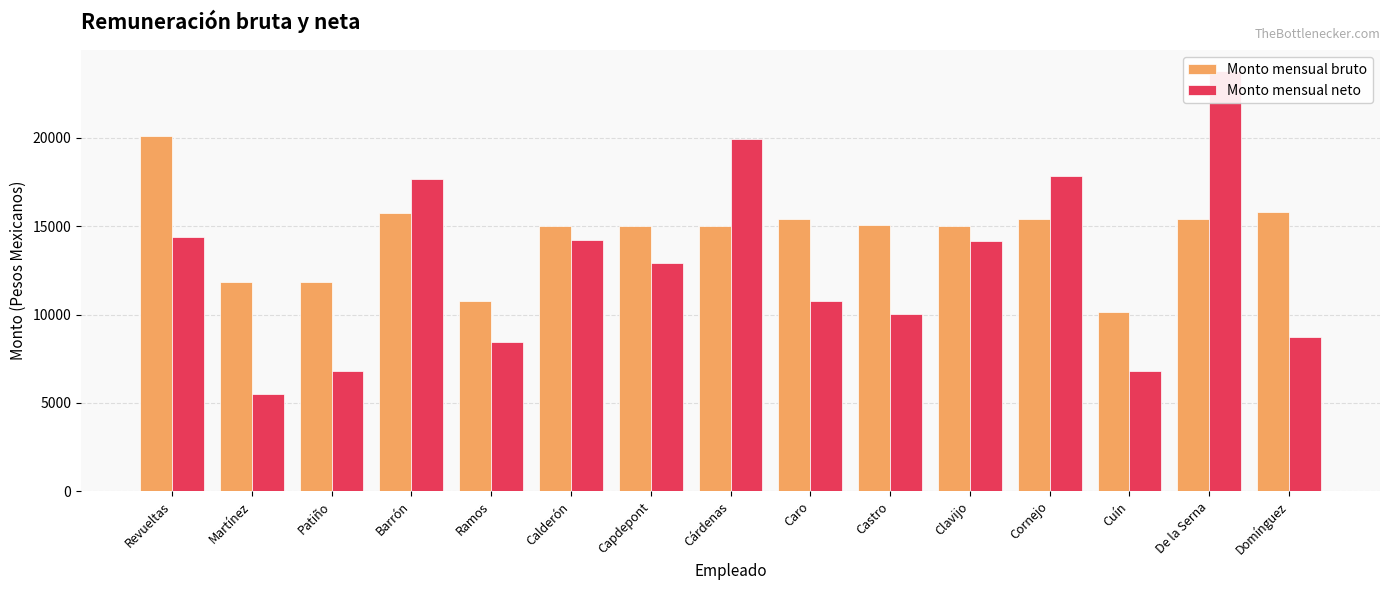

What is the spread (max minus min) of values at Patiño?

5012.9